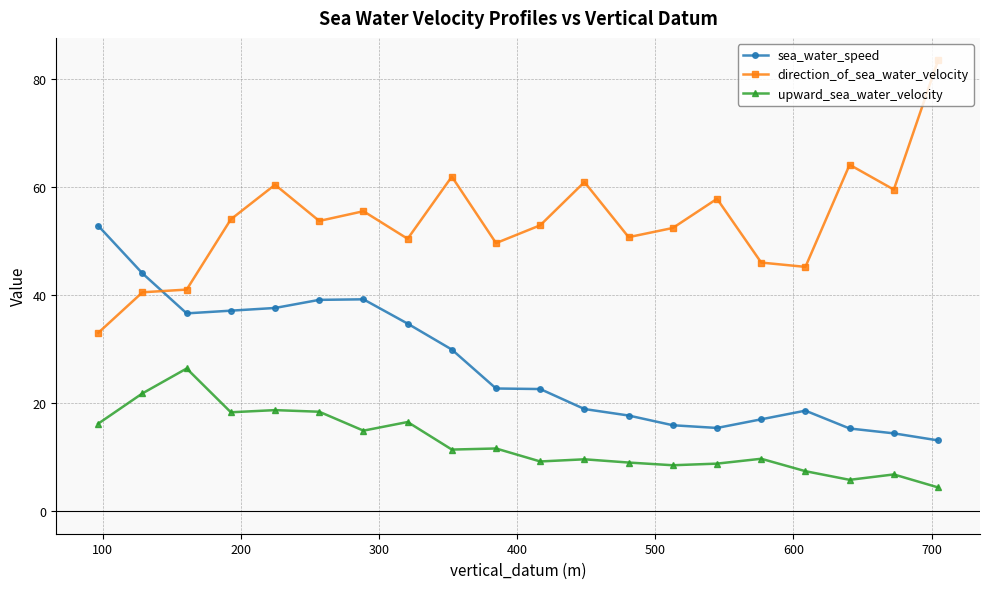

True or false: upward_sea_water_velocity and direction_of_sea_water_velocity intersect in this chart.

False